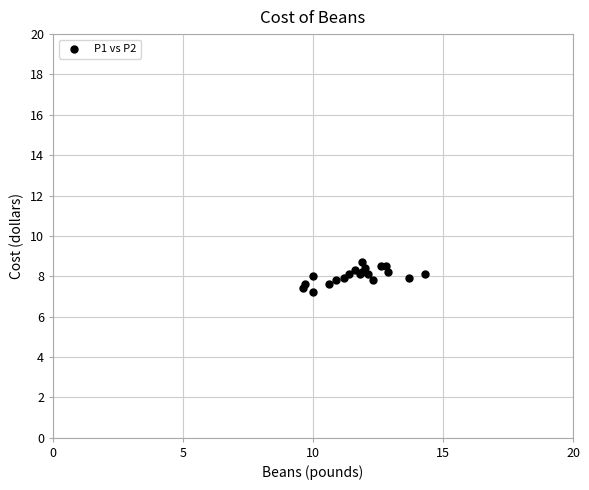

What Y value in the scatter plot is closest to 7?

7.2